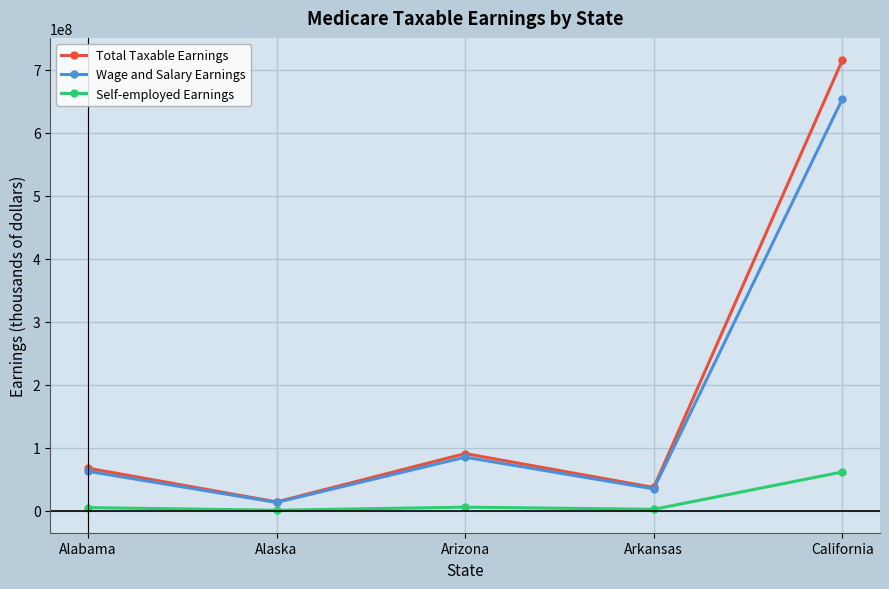

How many lines are shown in the chart?

3